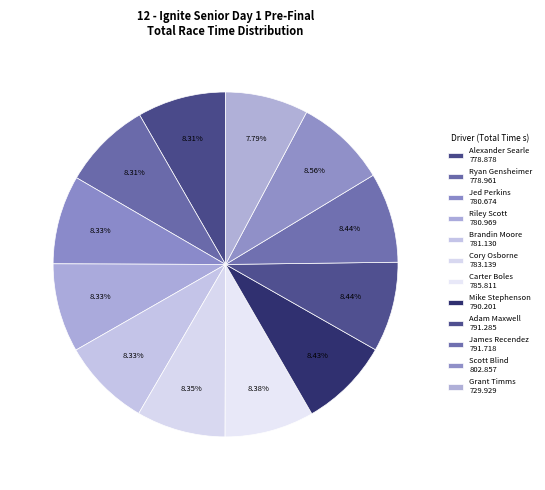

How many segments does this pie chart have?

12